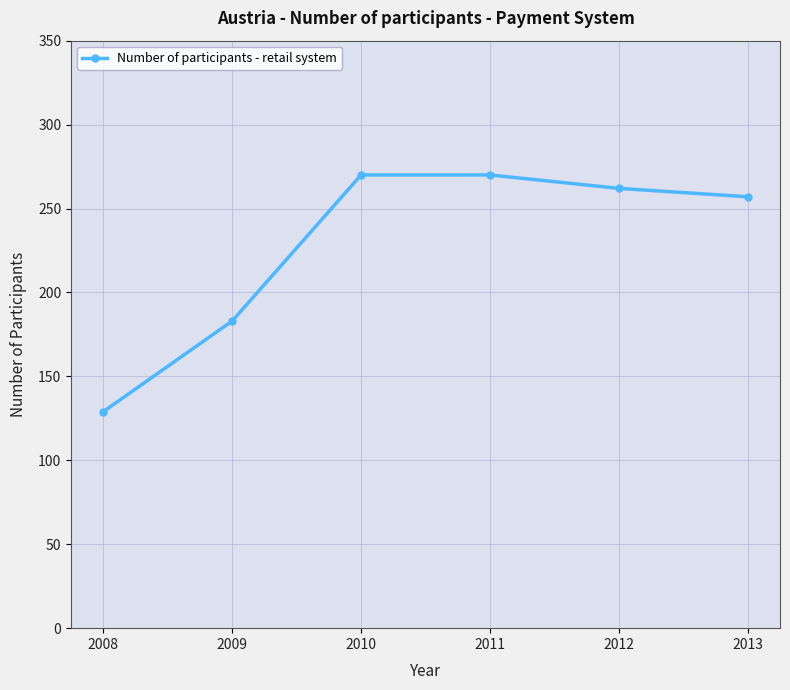

What is the minimum value shown in the chart?

129